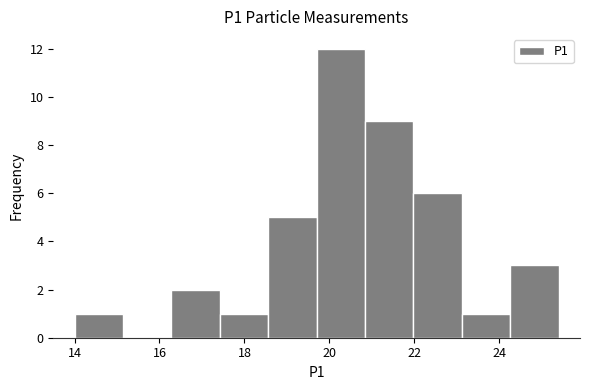

Reading left to right, list every bar in this chart as the range it spans on the x-axis followed by its height. Neither the bar edges nor the heights are printed on the chart, so give them approximately, as read against the axes.

14.00 to 15.14: 1
15.14 to 16.28: 0
16.28 to 17.42: 2
17.42 to 18.56: 1
18.56 to 19.70: 5
19.70 to 20.84: 12
20.84 to 21.98: 9
21.98 to 23.12: 6
23.12 to 24.26: 1
24.26 to 25.40: 3